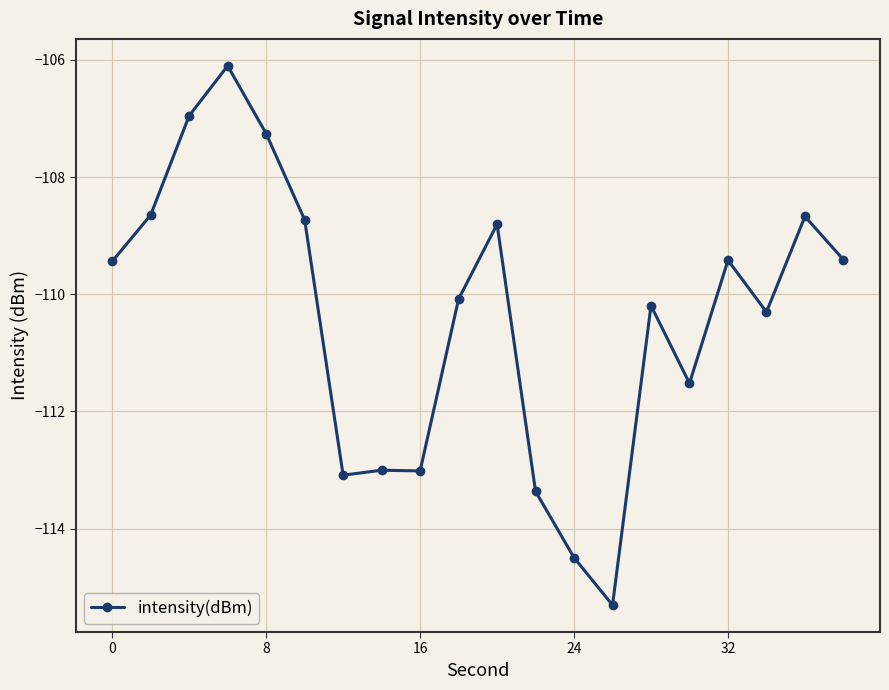

What is the value of the 9th point from the left?

-113.0